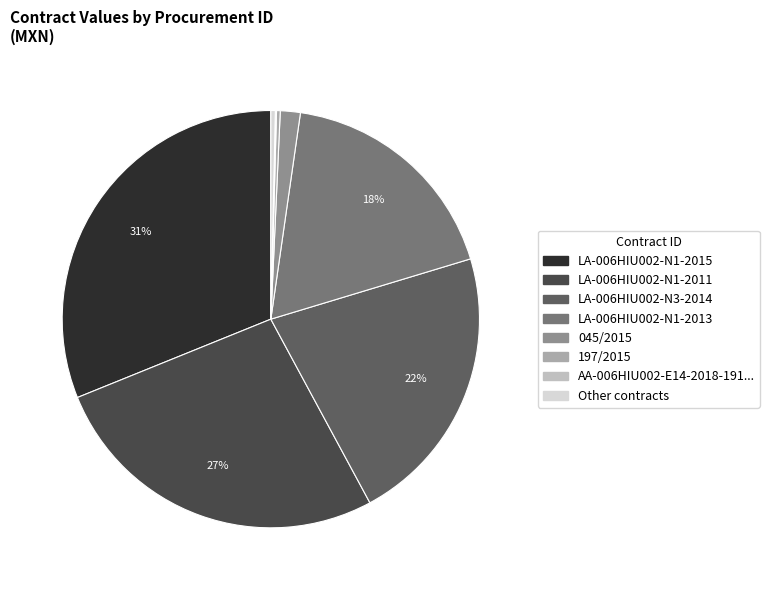

Does any single category account for the majority?

No